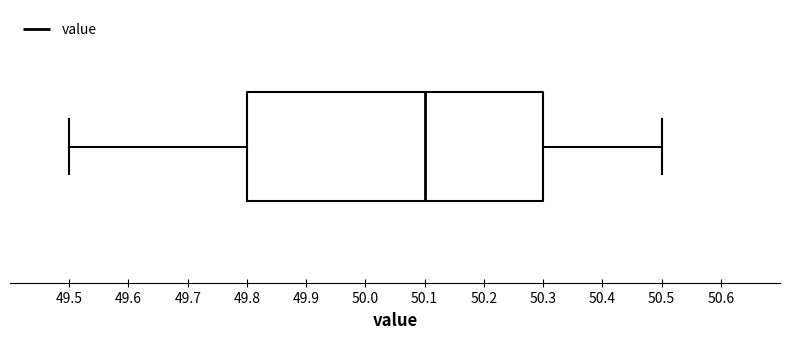

Read this box plot against the x-axis: the position of the median line, the range covered by the box, and the ends of both whiskers. The values are not printed on the chart, so give them approximately, as read against the axis.

median 50.1, box 49.8 to 50.3, whiskers 49.5 to 50.5